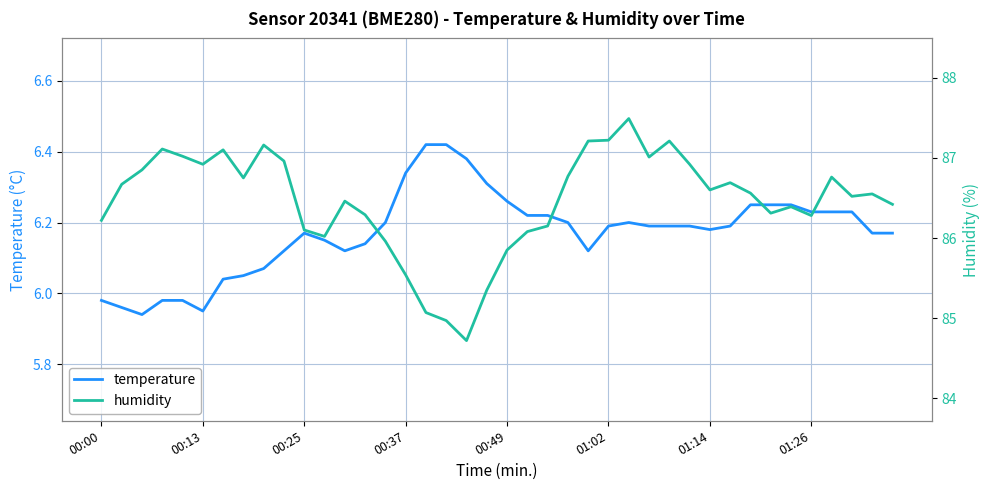

At which category is the sum across all series the highest?

26